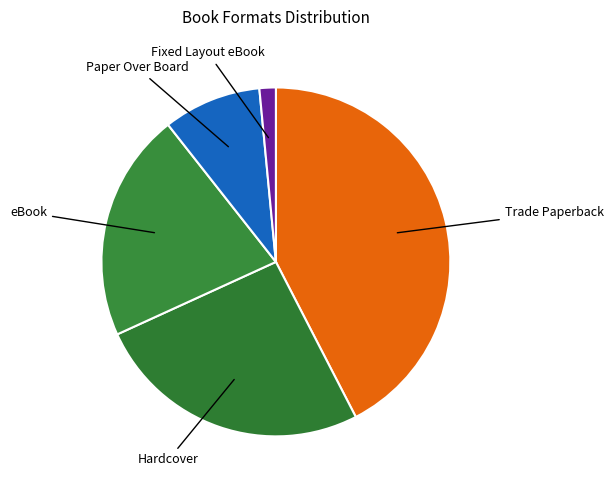

Between Fixed Layout eBook and Trade Paperback, which is larger?

Trade Paperback